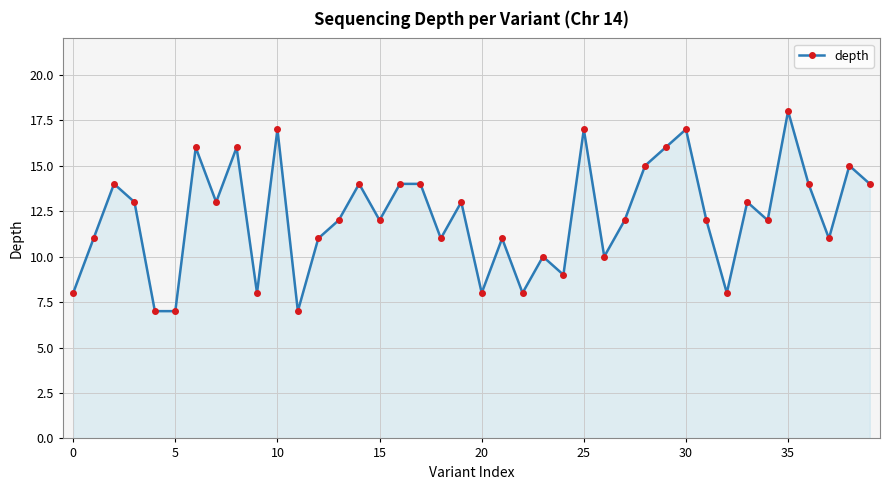

What is the value of the 1st point from the left?

8